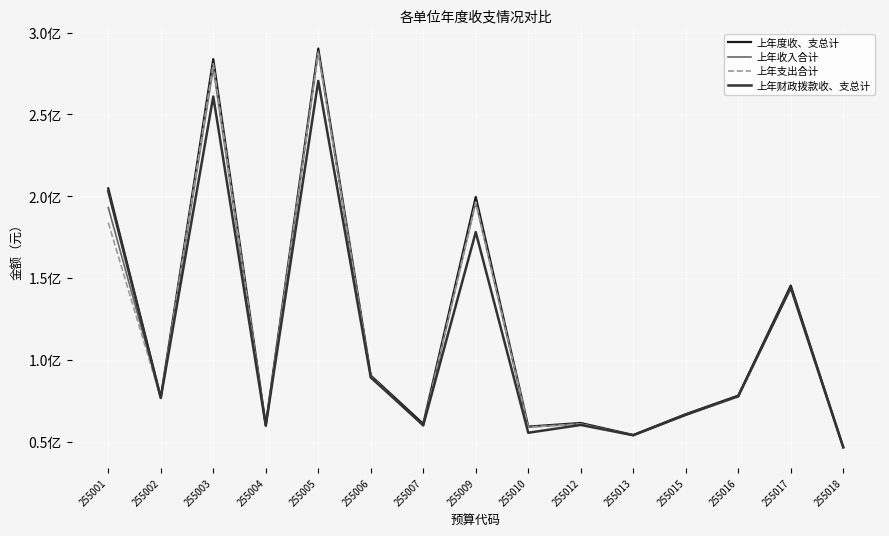

What are all the series names shown in the legend?

上年度收、支总计, 上年收入合计, 上年支出合计, 上年财政拨款收、支总计